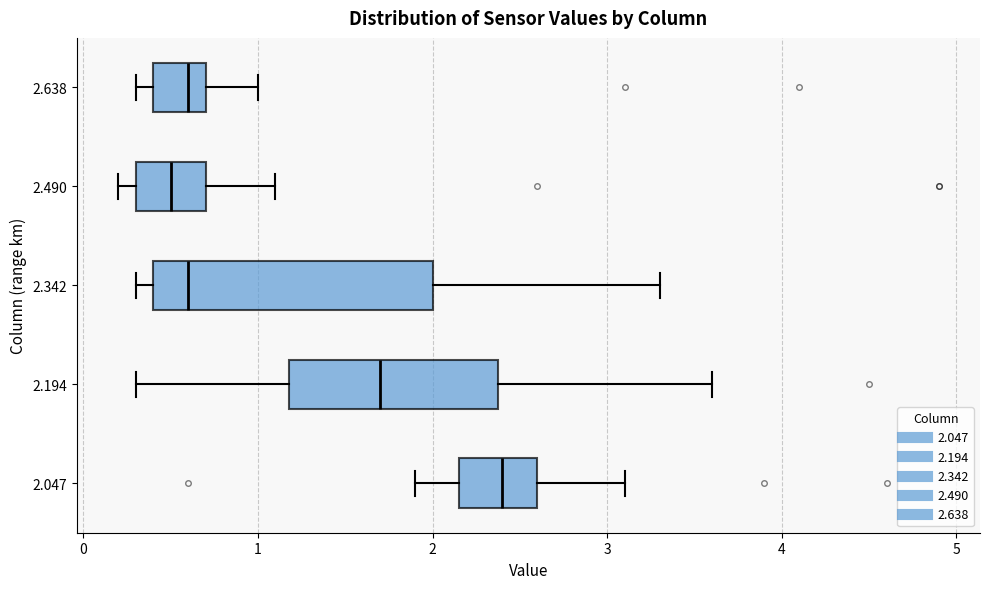

Reading bottom to top, transcribe this box plot: for each box, give where its median line is, the range the box spans, and where its two whiskers end, as read against the x-axis. The values are not printed on the chart, so give them approximately, as read against the axis.

2.047: median 2.4, box 2.2 to 2.6, whiskers 1.9 to 3.1
2.194: median 1.7, box 1.2 to 2.4, whiskers 0.3 to 3.6
2.342: median 0.6, box 0.4 to 2.0, whiskers 0.3 to 3.3
2.490: median 0.5, box 0.3 to 0.7, whiskers 0.2 to 1.1
2.638: median 0.6, box 0.4 to 0.7, whiskers 0.3 to 1.0